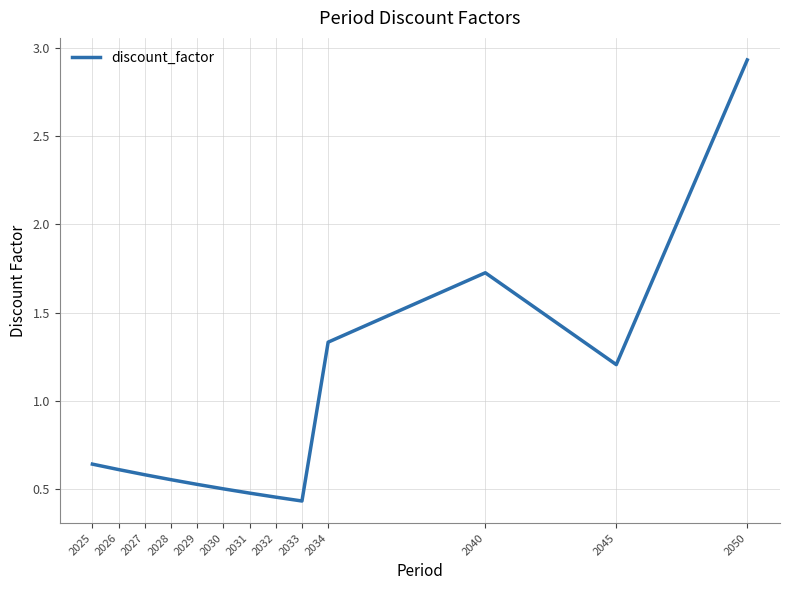

What is the difference between the values at 2034 and 2031?

0.9